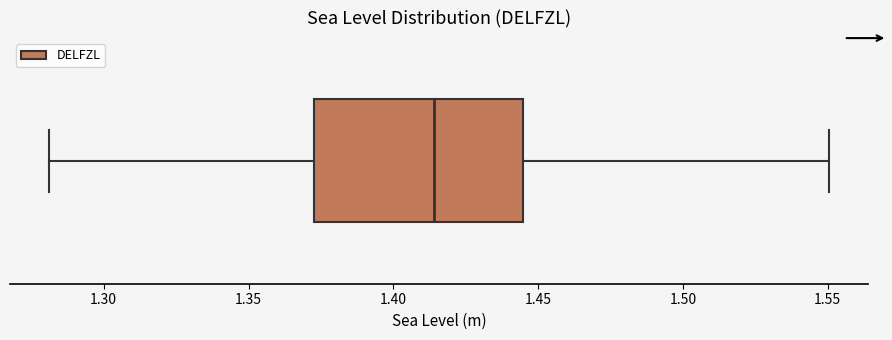

Read this box plot against the x-axis: the position of the median line, the range covered by the box, and the ends of both whiskers. The values are not printed on the chart, so give them approximately, as read against the axis.

median 1.415, box 1.370 to 1.445, whiskers 1.280 to 1.550